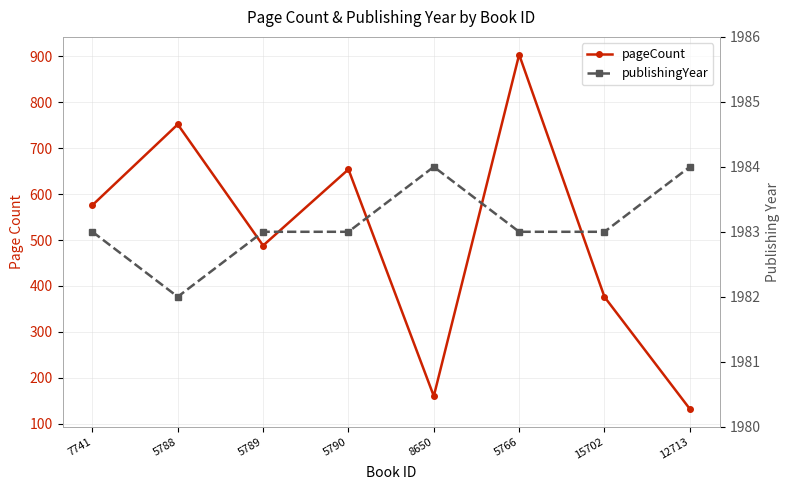

At which label is publishingYear closest to 1983?

7741